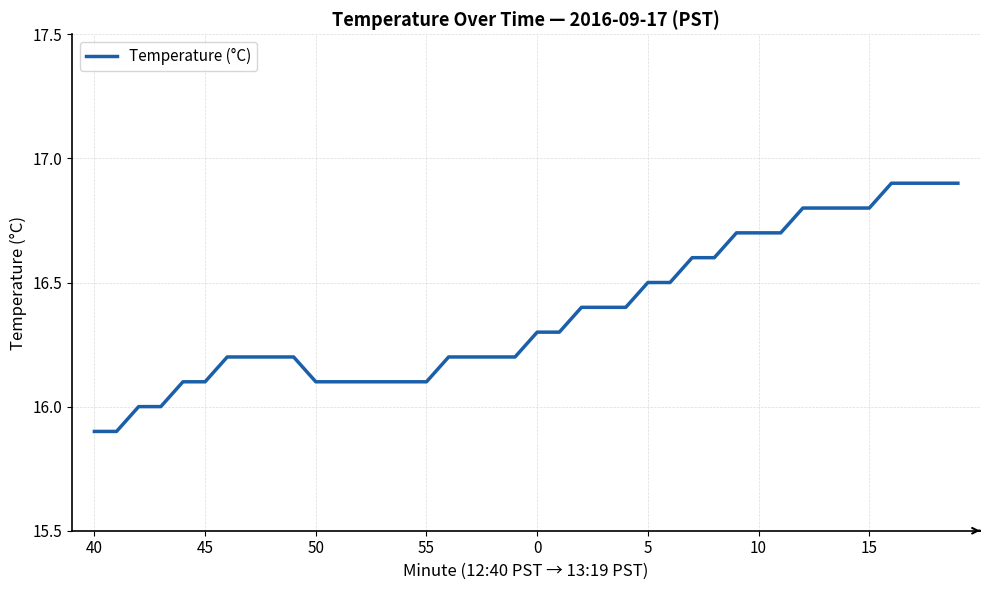

What is the maximum value shown in the chart?

16.9